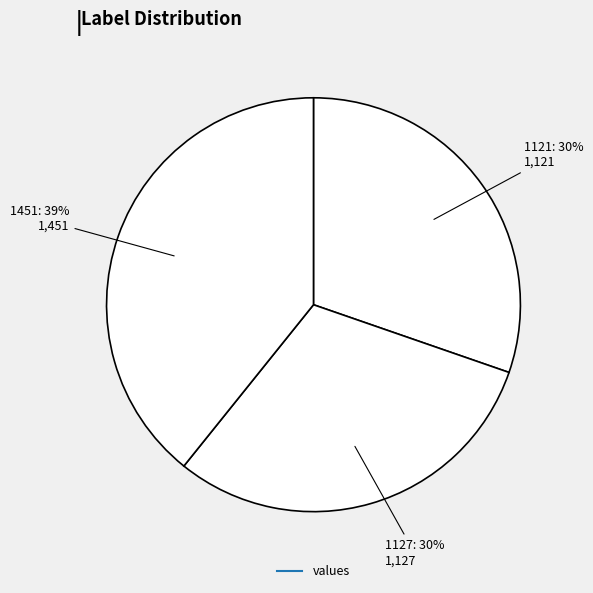

How many slices are in this pie chart?

3